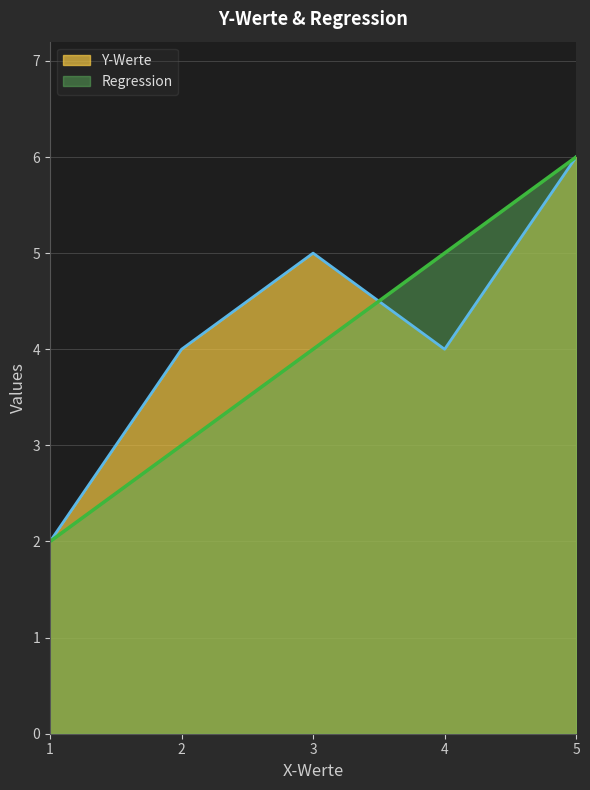

What is the minimum value for Y-Werte?

2